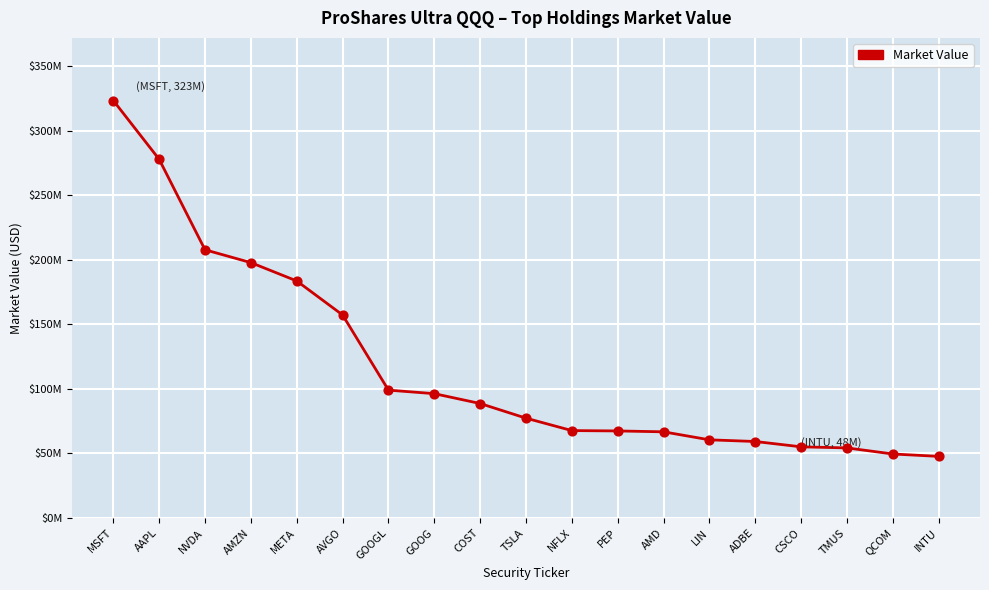

Is this an area chart (filled region under the line)?

No